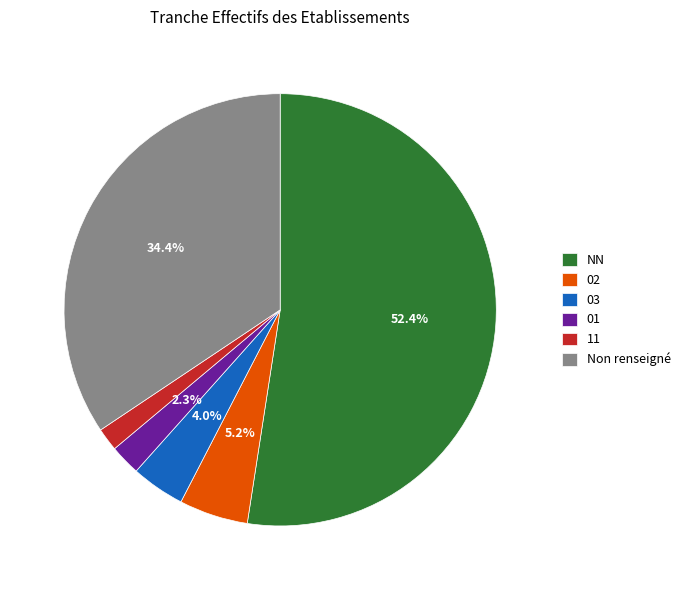

What is the smallest slice in the pie chart?

11